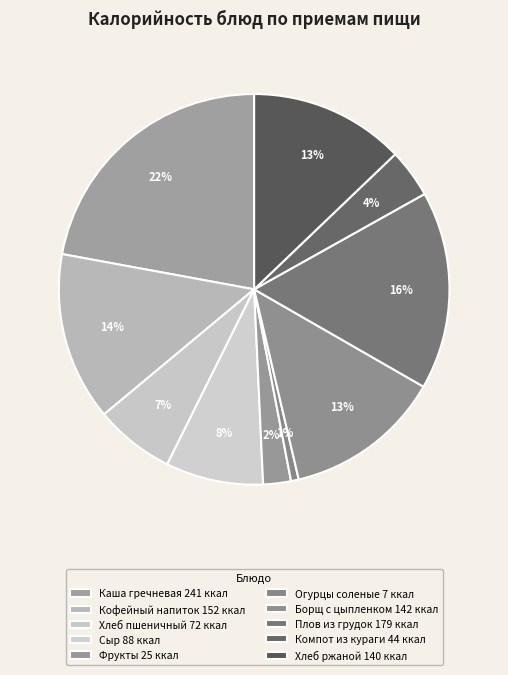

To the nearest percent, what is the difference between the largest and smallest slice percentages?

21%